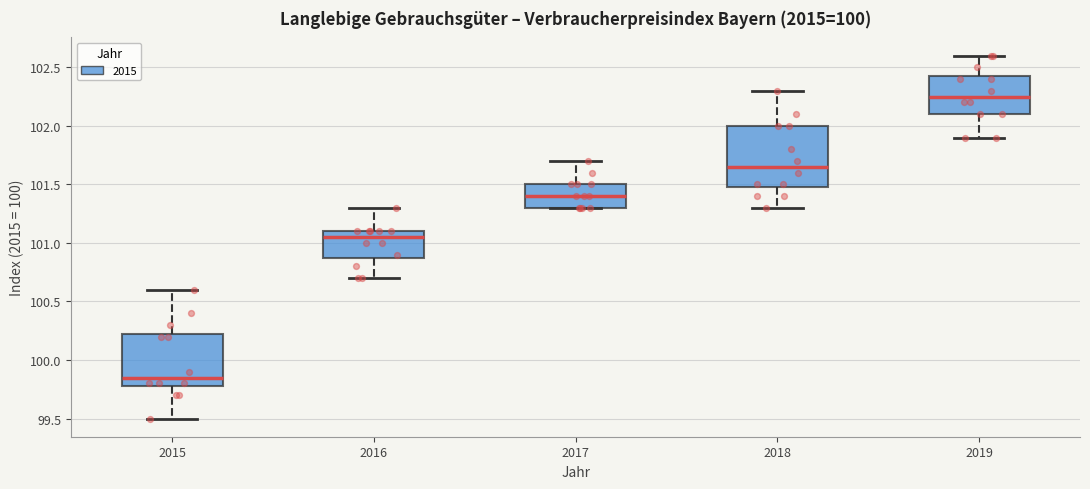

Which box's median line is the lowest?

2015